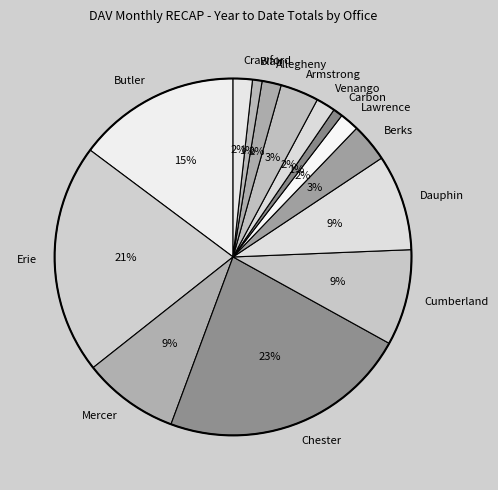

How many slices are in this pie chart?

14